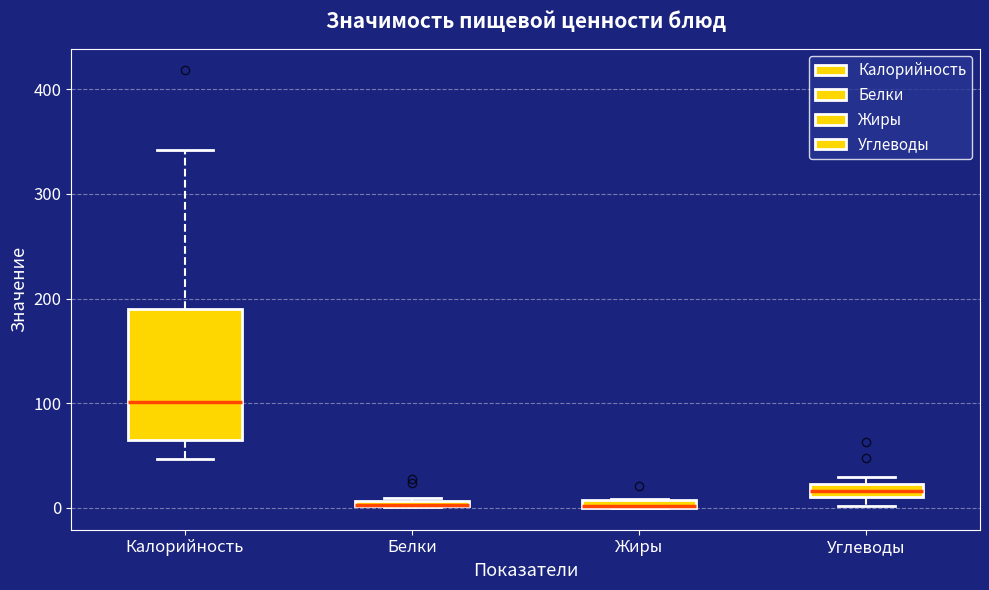

Comparing the boxes themselves (not the whiskers), which one is the tallest?

Калорийность